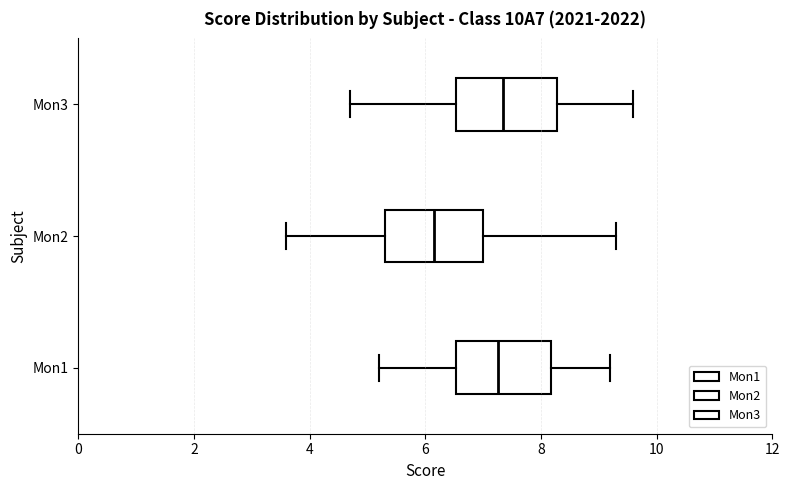

Which box has the furthest to the left median line?

Mon2